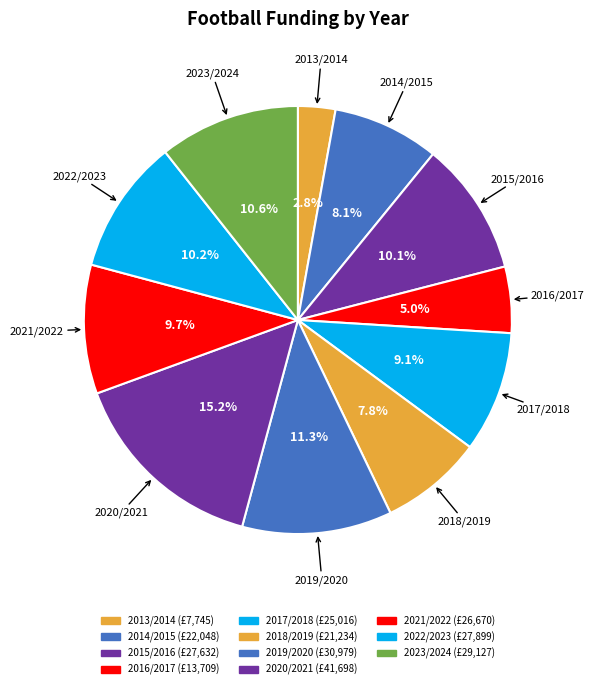

How much of the chart is everything except 2018/2019?

92.2%